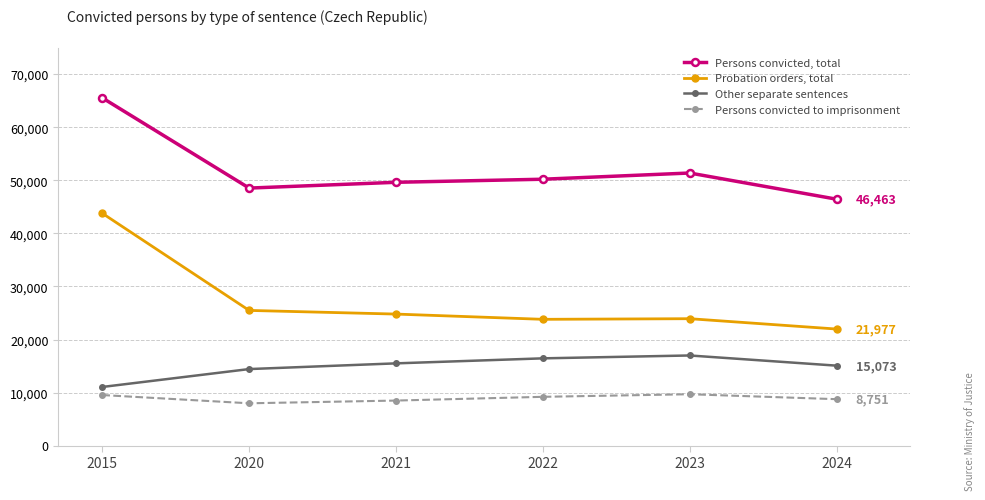

What is the value of the Persons convicted to imprisonment point at the 1st from the left?

9531